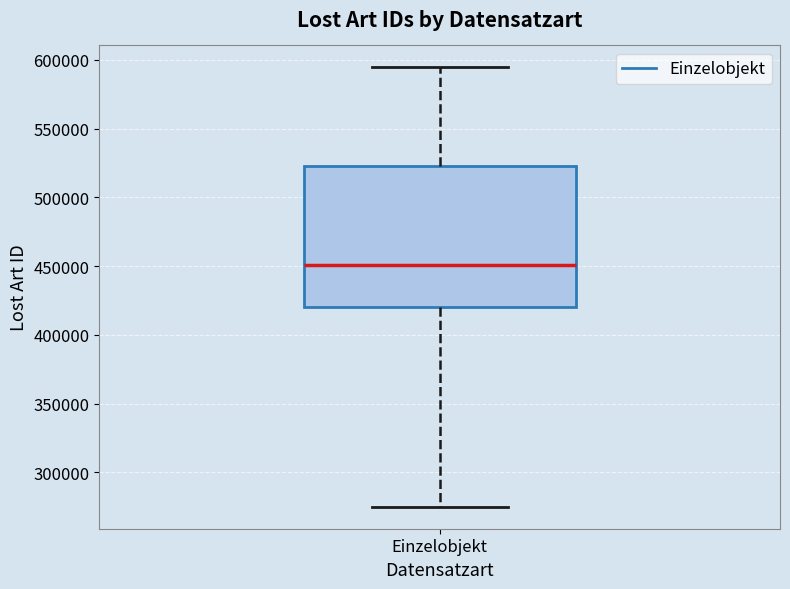

Where is the lower edge of the box for Einzelobjekt on the y-axis? The values are not printed on the chart, so give them approximately, as read against the axis.

420000